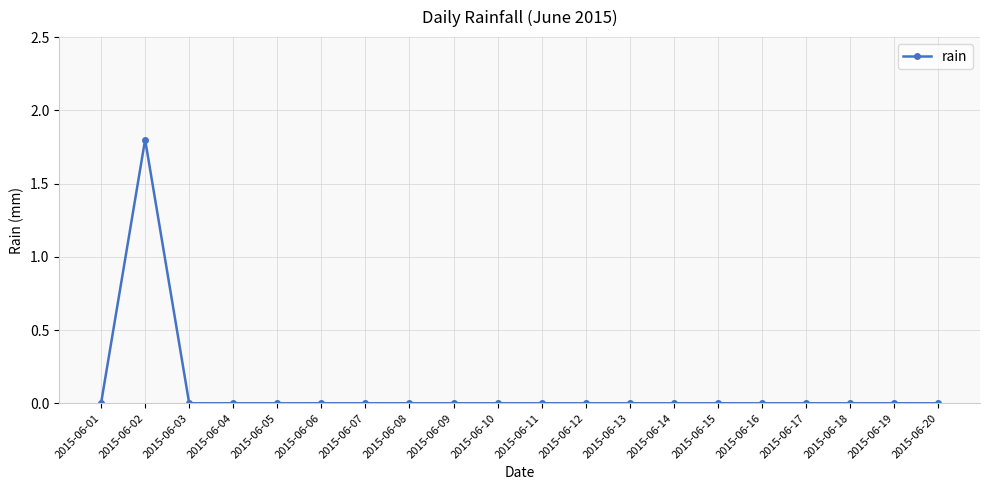

Reading left to right, transcribe all the data shown in this chart.

0.0	1.8	0.0	0.0	0.0	0.0	0.0	0.0	0.0	0.0	0.0	0.0	0.0	0.0	0.0	0.0	0.0	0.0	0.0	0.0